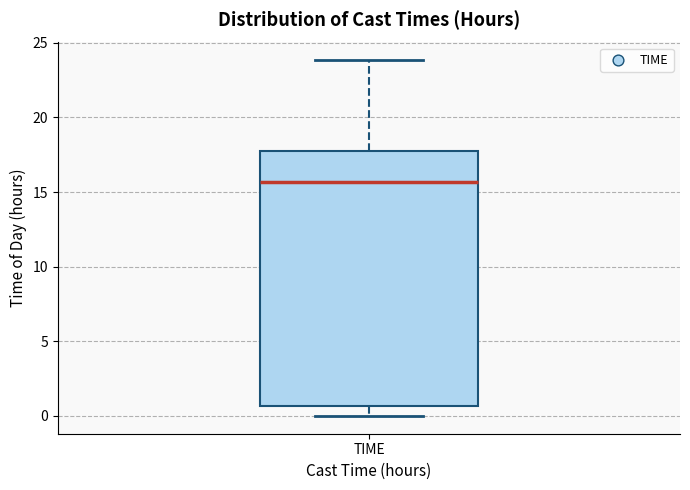

Where does the lower whisker of the box for TIME end on the y-axis? The values are not printed on the chart, so give them approximately, as read against the axis.

0.0